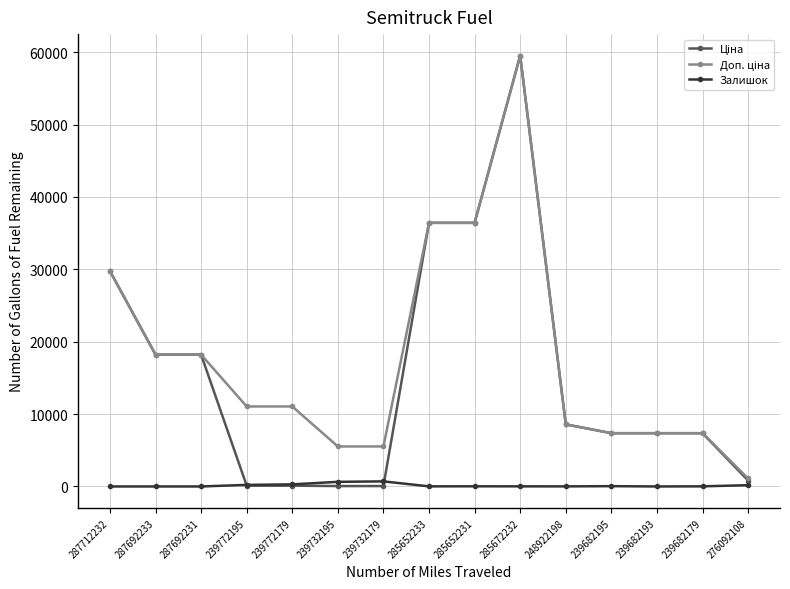

What is the label of the 8th point from the left?

285652233